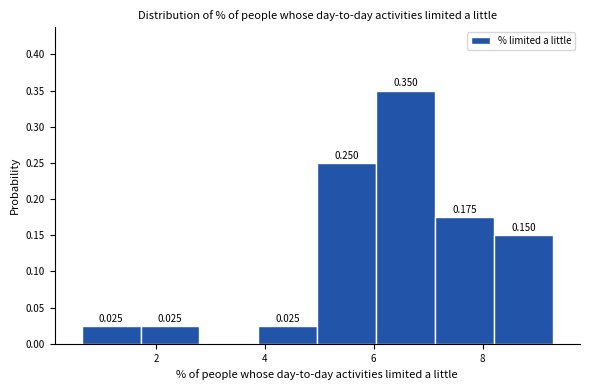

Which range on the x-axis has the tallest bar?

6.0 to 7.2